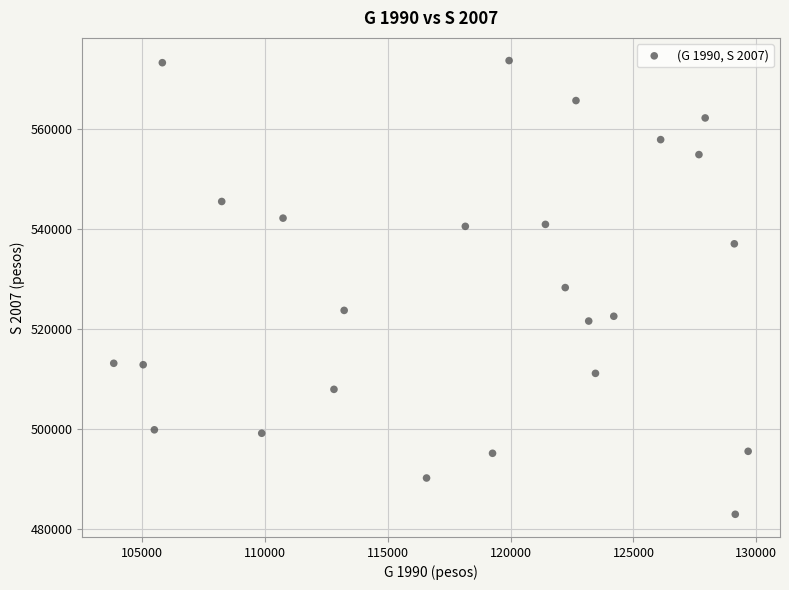

What is the range of X values (max minus min)?

25812